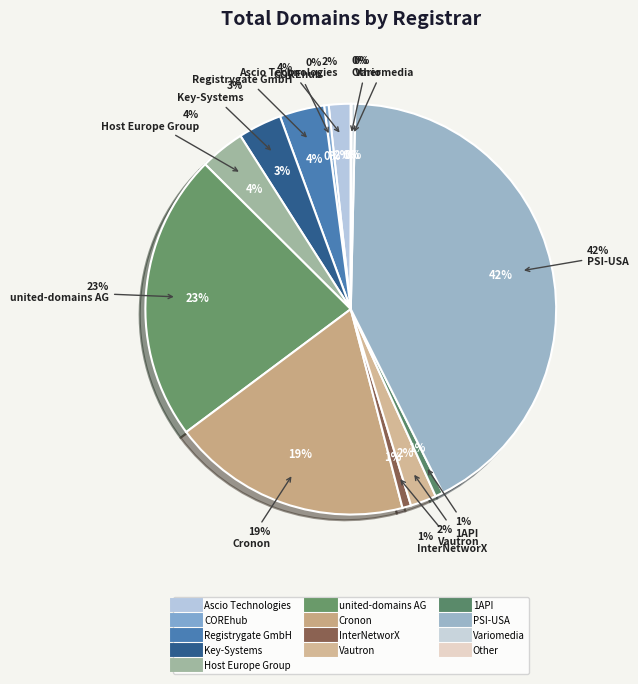

Is 1API the majority of the pie?

No